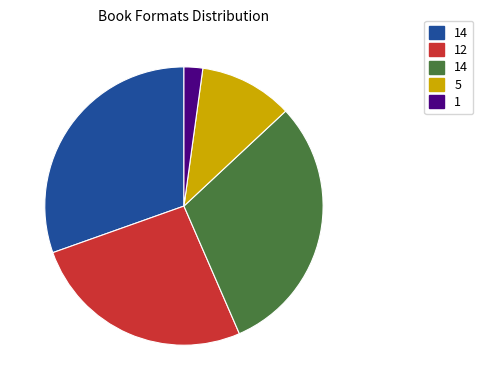

Does any single category account for the majority?

No